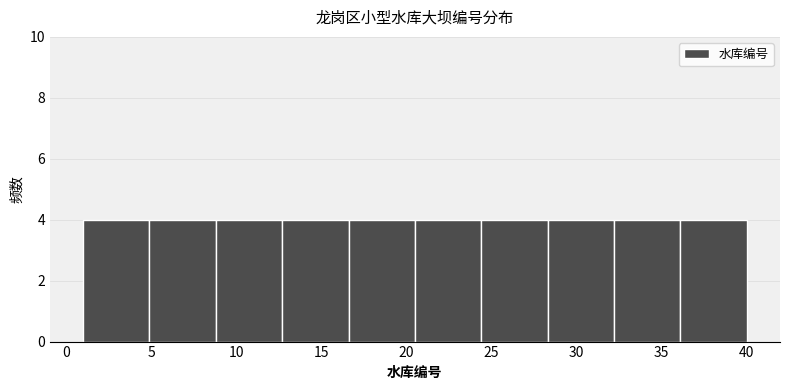

Reading left to right, list every bar in this chart as the range it spans on the x-axis followed by its height. Neither the bar edges nor the heights are printed on the chart, so give them approximately, as read against the axes.

1.0 to 4.9: 4
4.9 to 8.8: 4
8.8 to 12.7: 4
12.7 to 16.6: 4
16.6 to 20.5: 4
20.5 to 24.4: 4
24.4 to 28.3: 4
28.3 to 32.2: 4
32.2 to 36.1: 4
36.1 to 40.0: 4